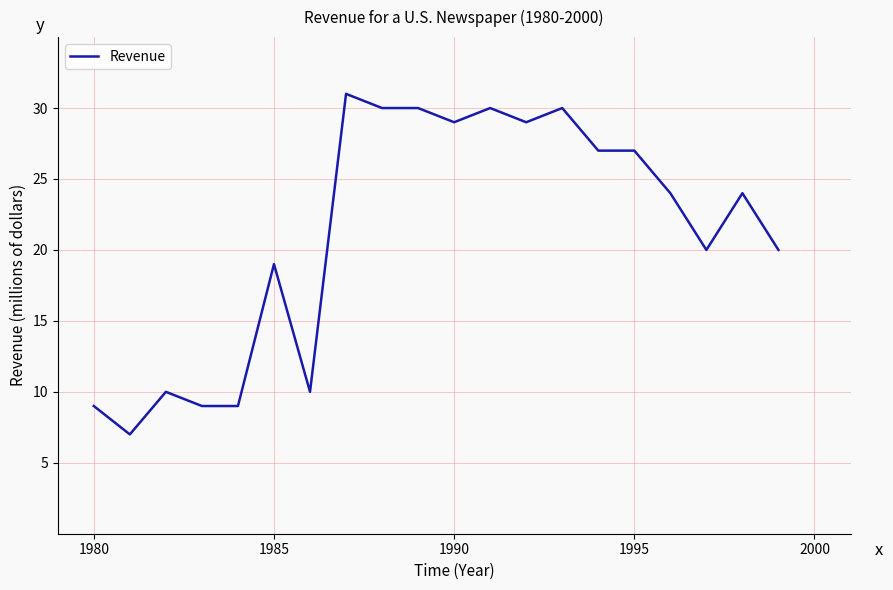

What is the difference between the maximum and minimum values?

24